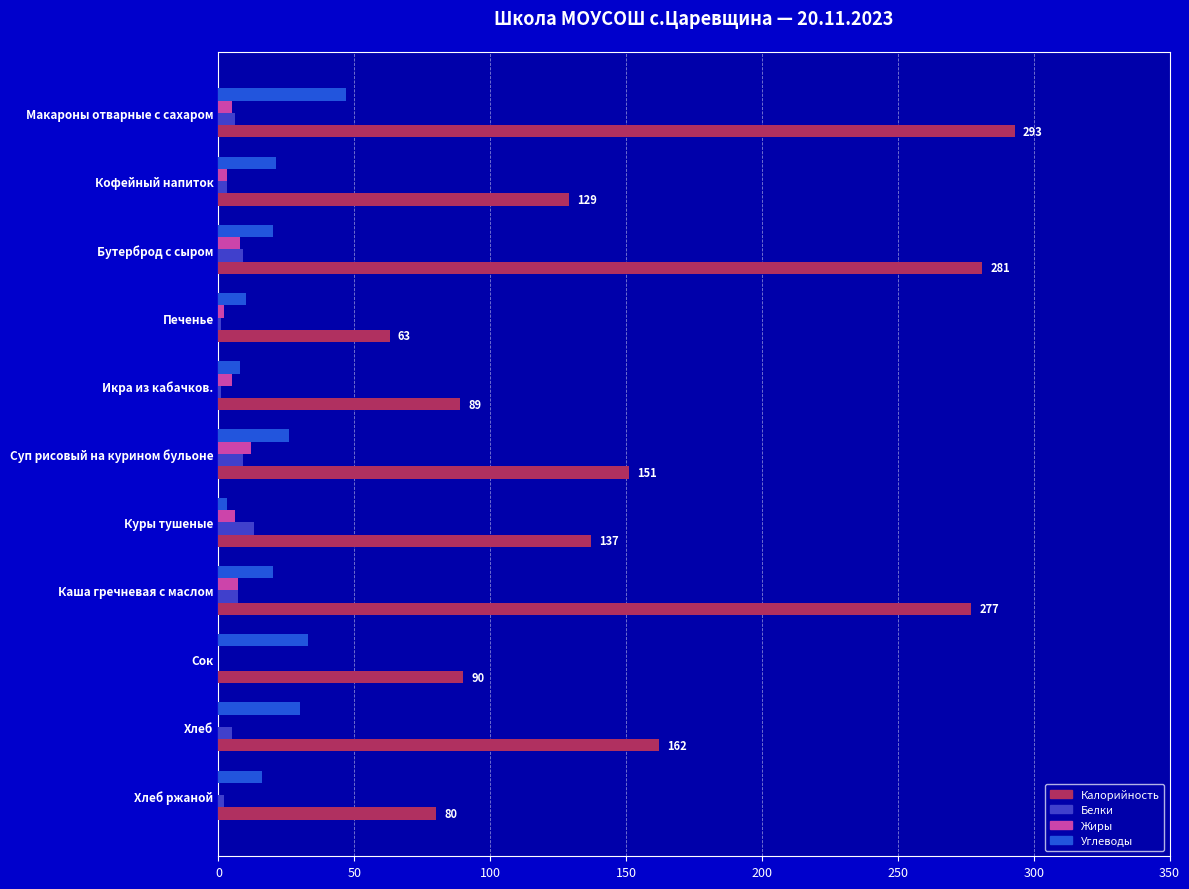

Count the number of categories in the chart.

11